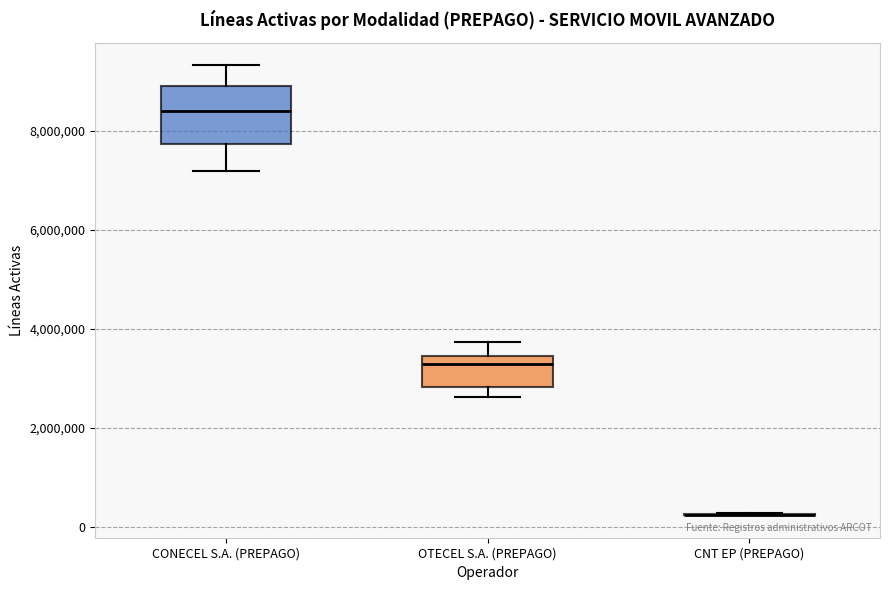

Comparing the boxes themselves (not the whiskers), which one is the tallest?

CONECEL S.A. (PREPAGO)